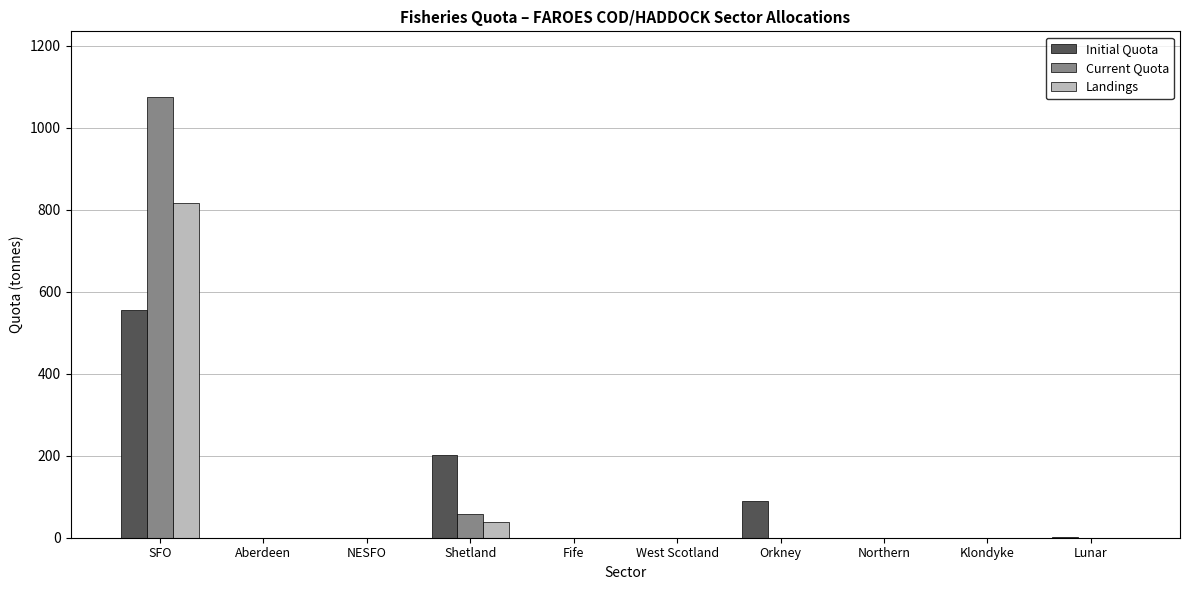

How many groups of bars are there?

10